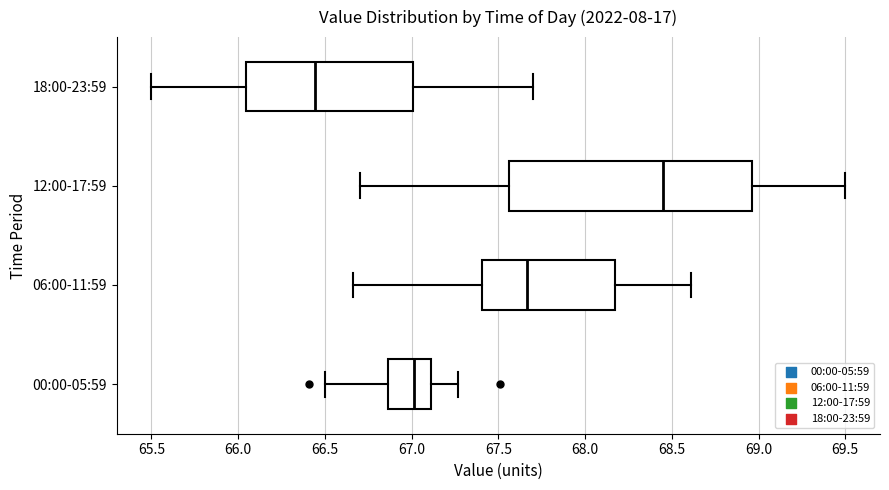

Reading bottom to top, read every box against the x-axis: the position of its median line, the range the box covers, and the ends of its whiskers. The values are not printed on the chart, so give them approximately, as read against the axis.

00:00-05:59: median 67.00, box 66.85 to 67.10, whiskers 66.50 to 67.25
06:00-11:59: median 67.65, box 67.40 to 68.20, whiskers 66.65 to 68.60
12:00-17:59: median 68.45, box 67.55 to 68.95, whiskers 66.70 to 69.50
18:00-23:59: median 66.45, box 66.05 to 67.00, whiskers 65.50 to 67.70